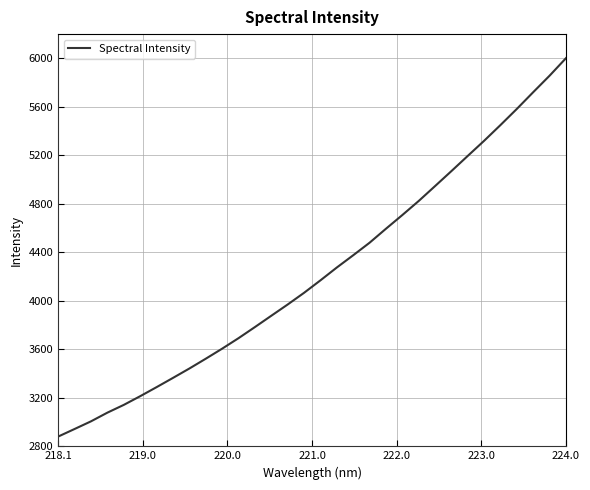

What is the minimum value shown in the chart?

2880.3